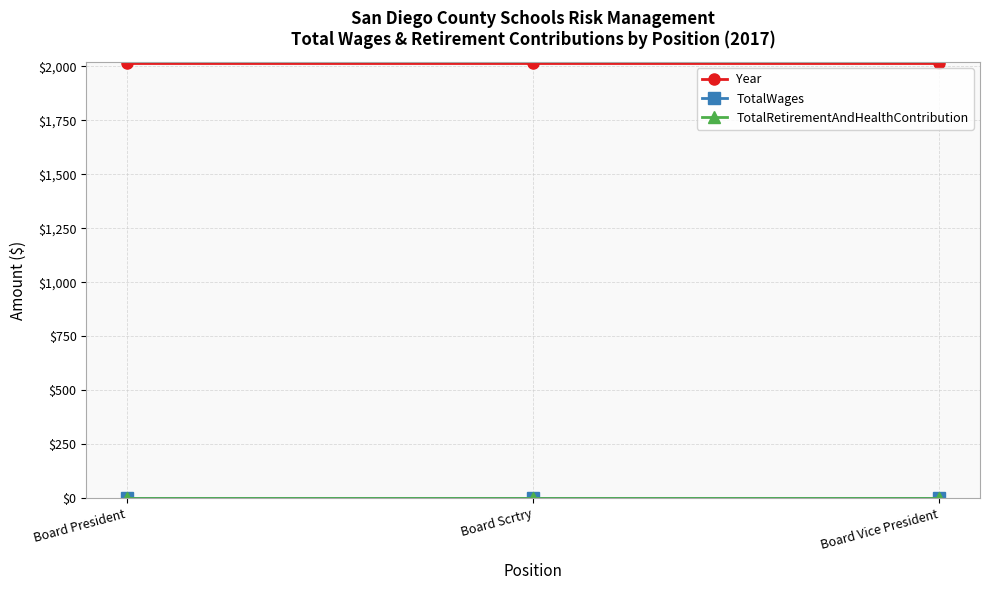

True or false: Year has a value of 2017 at Board President.

True